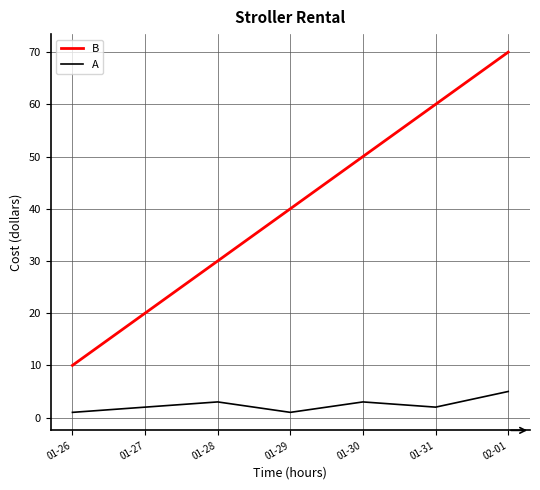

At which label does B reach its minimum?

01-26